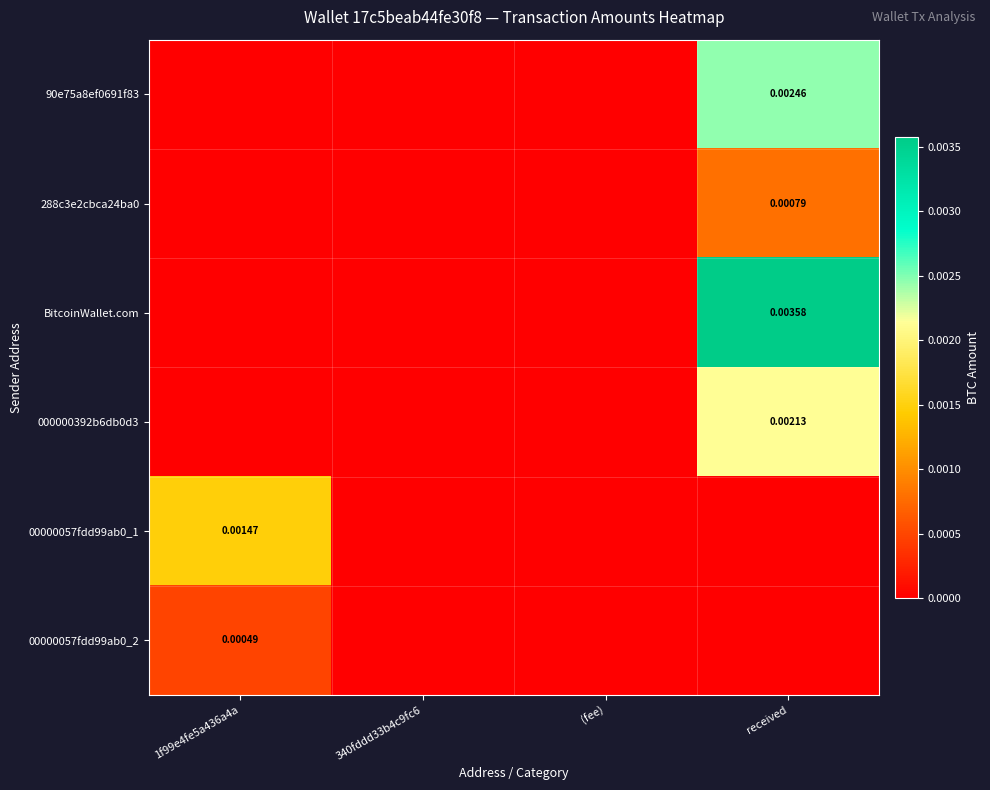

Which series has the largest range (max minus min)?

BitcoinWallet.com